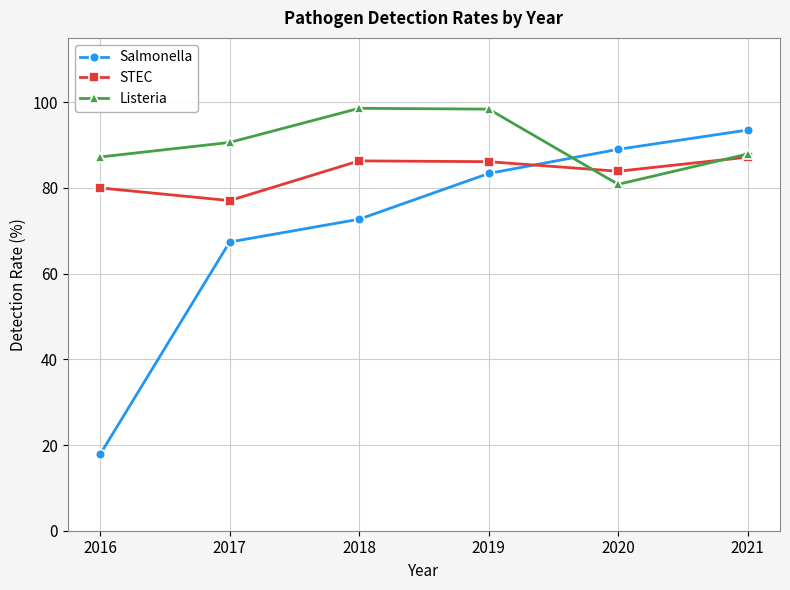

What is the average value of the STEC series?

83.4